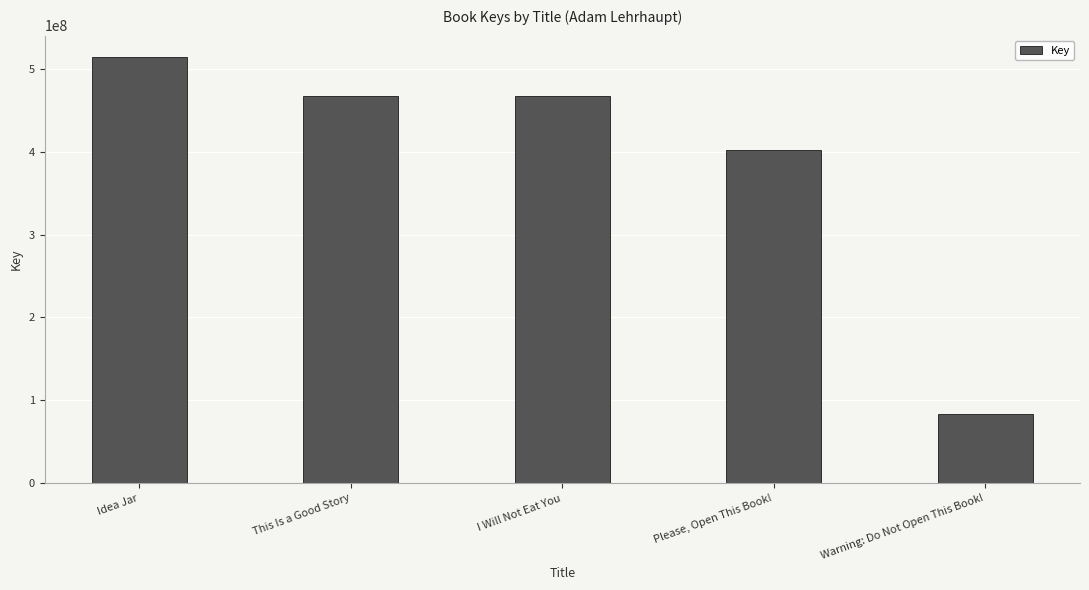

List the labels in order of value, smallest first.

Warning: Do Not Open This Book!, Please, Open This Book!, I Will Not Eat You, This Is a Good Story, Idea Jar